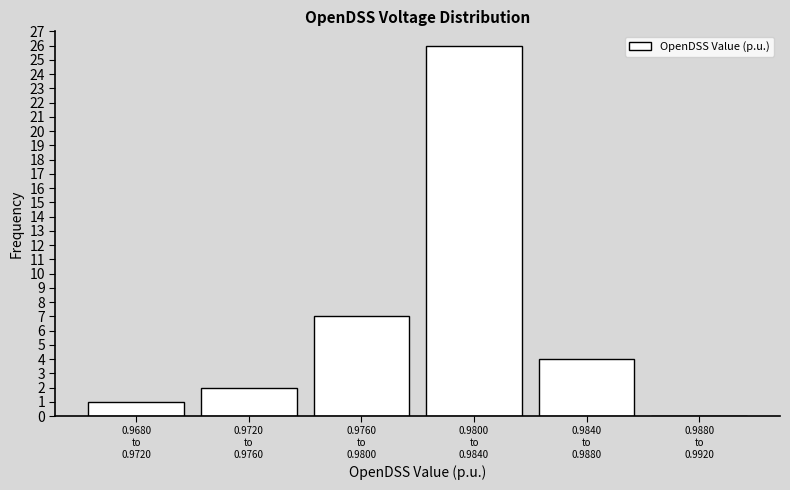

What is the sum of all values?

40